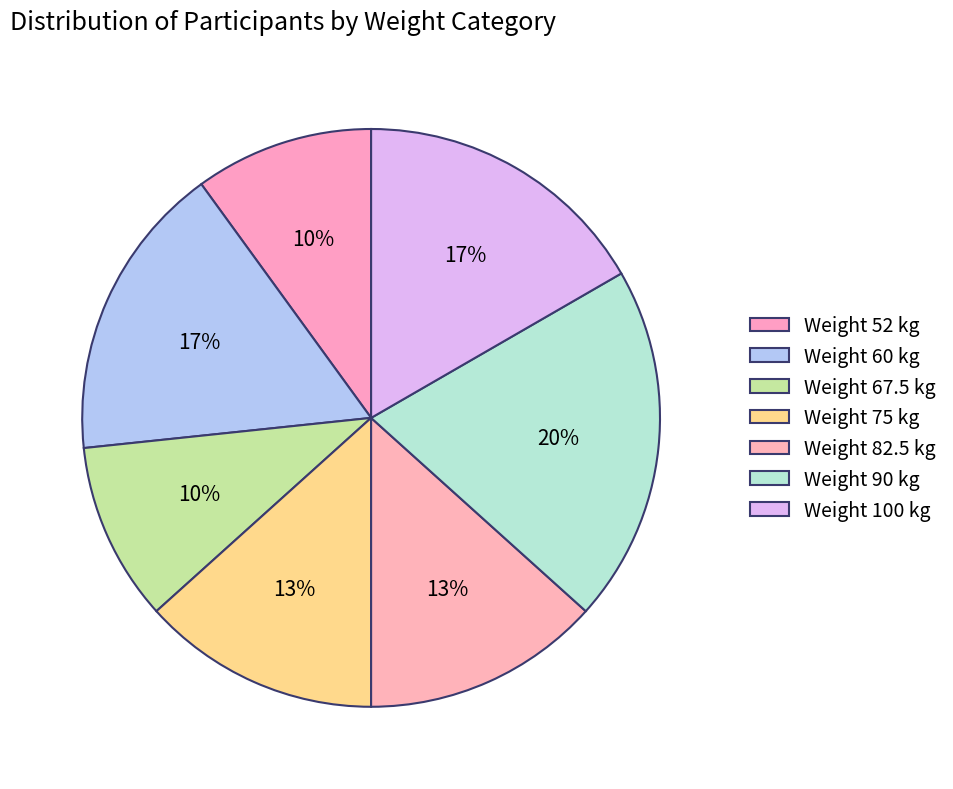

Is there any slice that represents more than half of the pie?

No